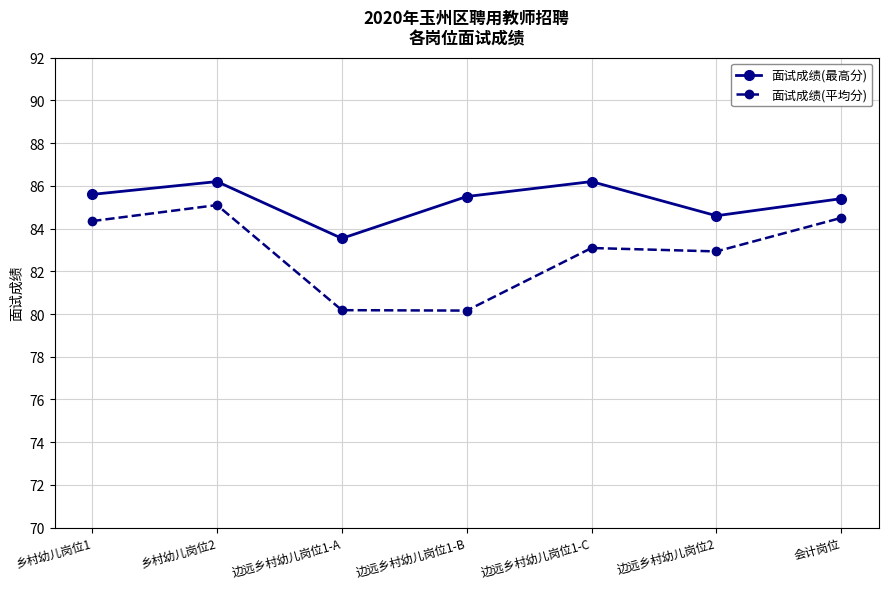

Which series changed the most between 边远乡村幼儿岗位2 and 会计岗位?

面试成绩(平均分)